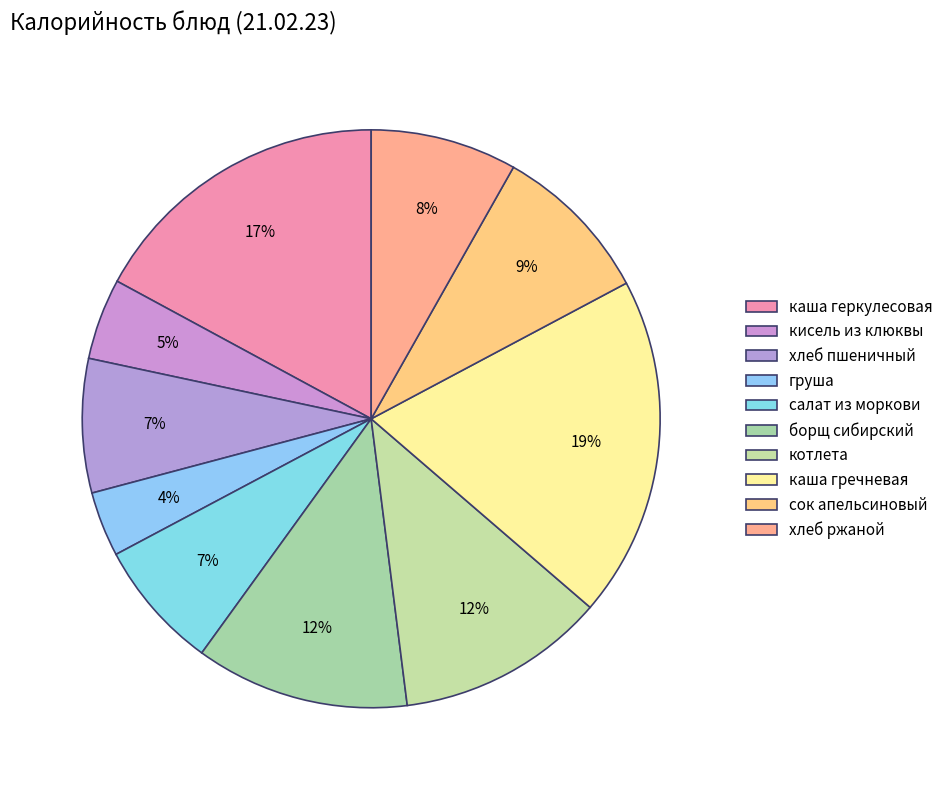

The каша геркулесовая slice represents 3% of the pie. True or false?

False